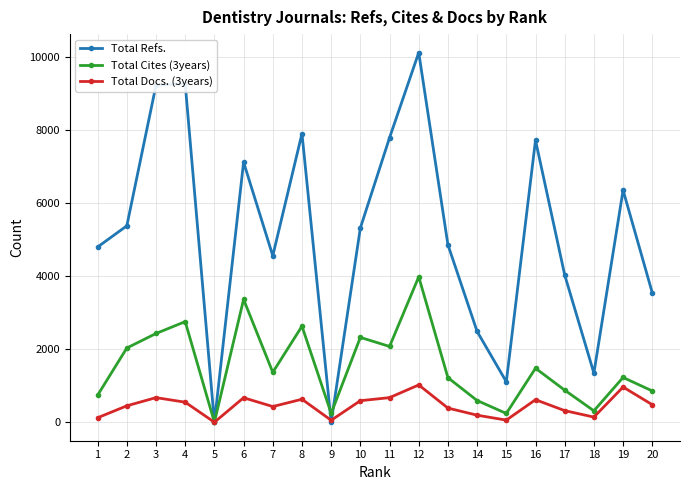

Where is the first local minimum for Total Refs.?

5